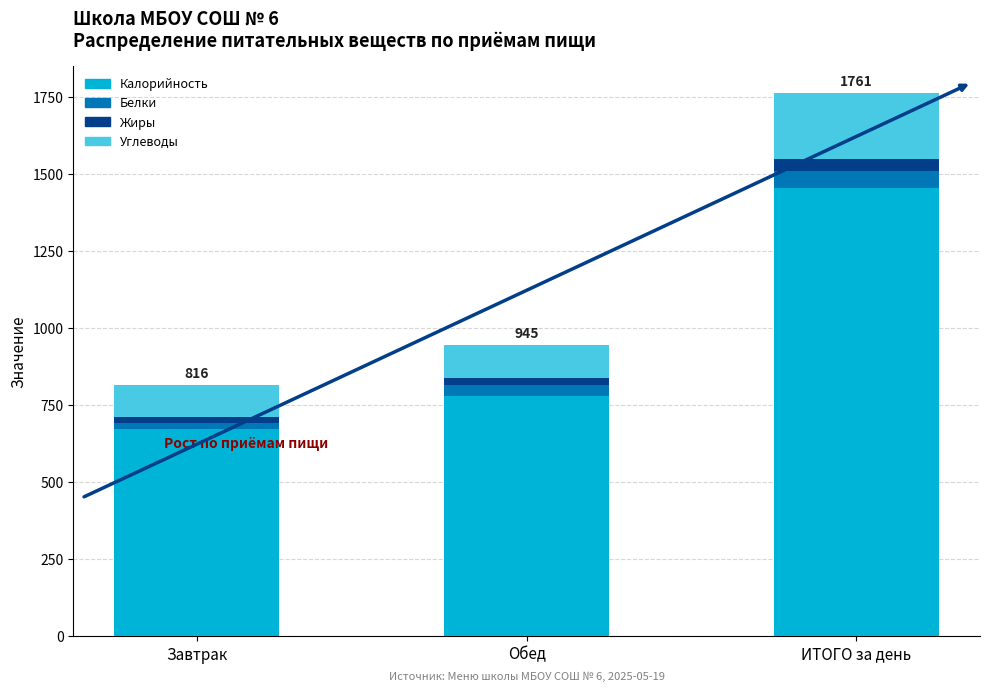

Reading right to left, list the values for the Калорийность series.

1455.0	781.0	674.0